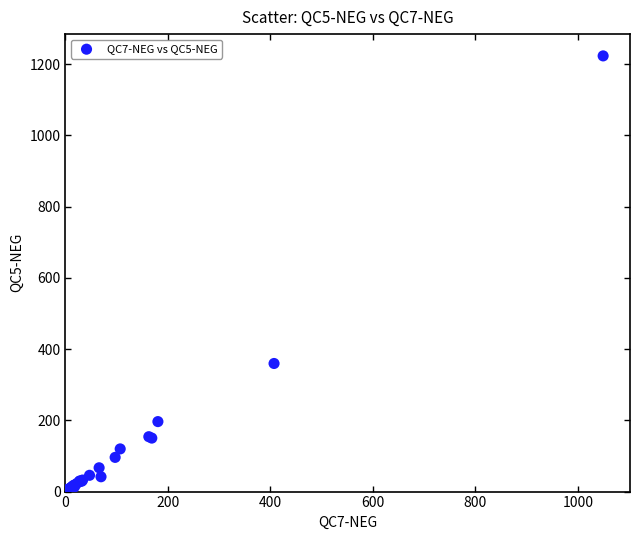

What Y value in the scatter plot is closest to 611?

359.7